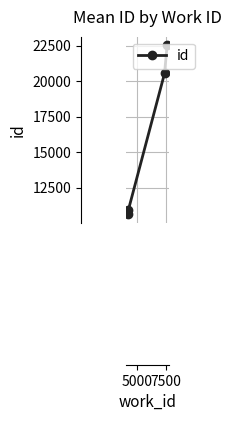

Reading left to right, list all the values displayed in this chart.

10603.0	10939.5	20543.5	22542.5